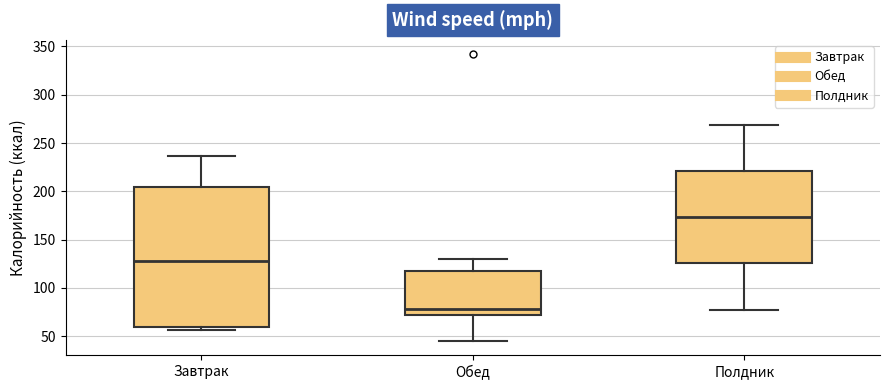

Where is the upper edge of the box for Полдник on the y-axis? The values are not printed on the chart, so give them approximately, as read against the axis.

220